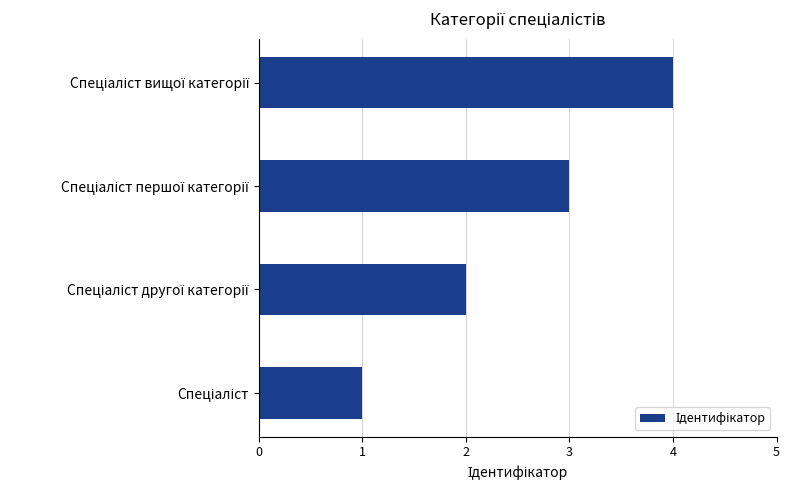

What is the greatest value displayed?

4